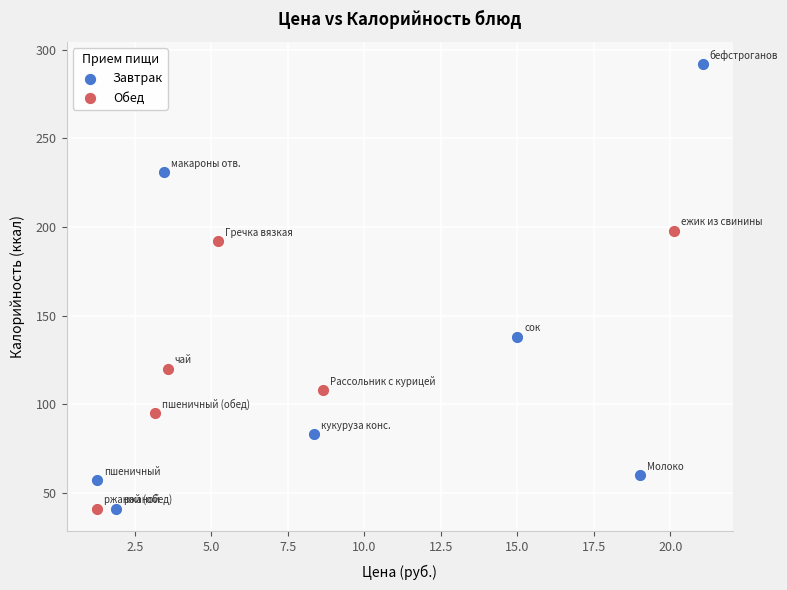

Which series has the widest spread of Y values?

Завтрак